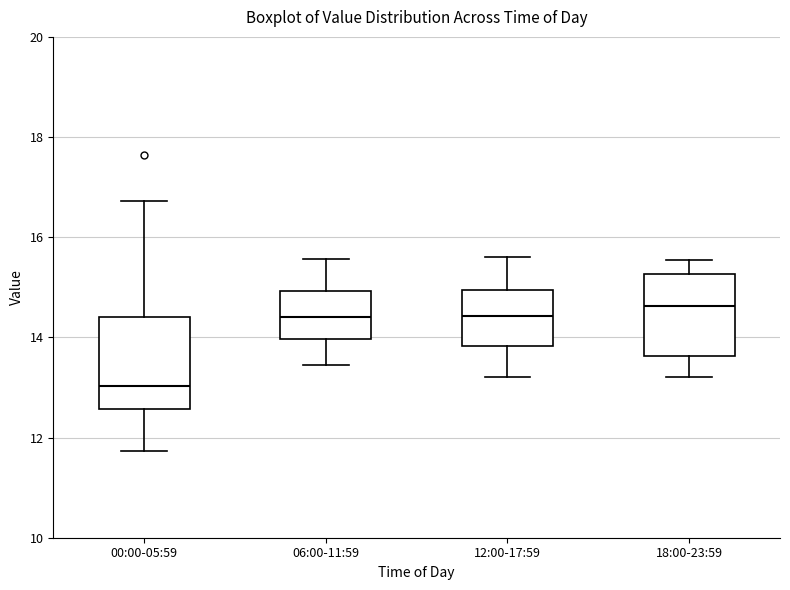

Reading left to right, read every box against the y-axis: the position of its median line, the range the box covers, and the ends of its whiskers. The values are not printed on the chart, so give them approximately, as read against the axis.

00:00-05:59: median 13.0, box 12.6 to 14.4, whiskers 11.8 to 16.8
06:00-11:59: median 14.4, box 14.0 to 15.0, whiskers 13.4 to 15.6
12:00-17:59: median 14.4, box 13.8 to 15.0, whiskers 13.2 to 15.6
18:00-23:59: median 14.6, box 13.6 to 15.2, whiskers 13.2 to 15.6